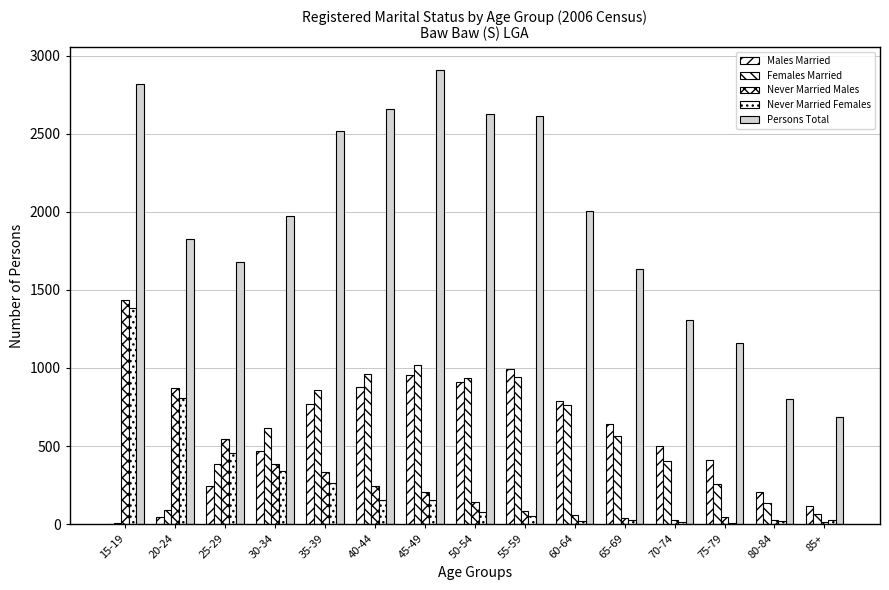

What is the spread (max minus min) of values at 30-34?

1637